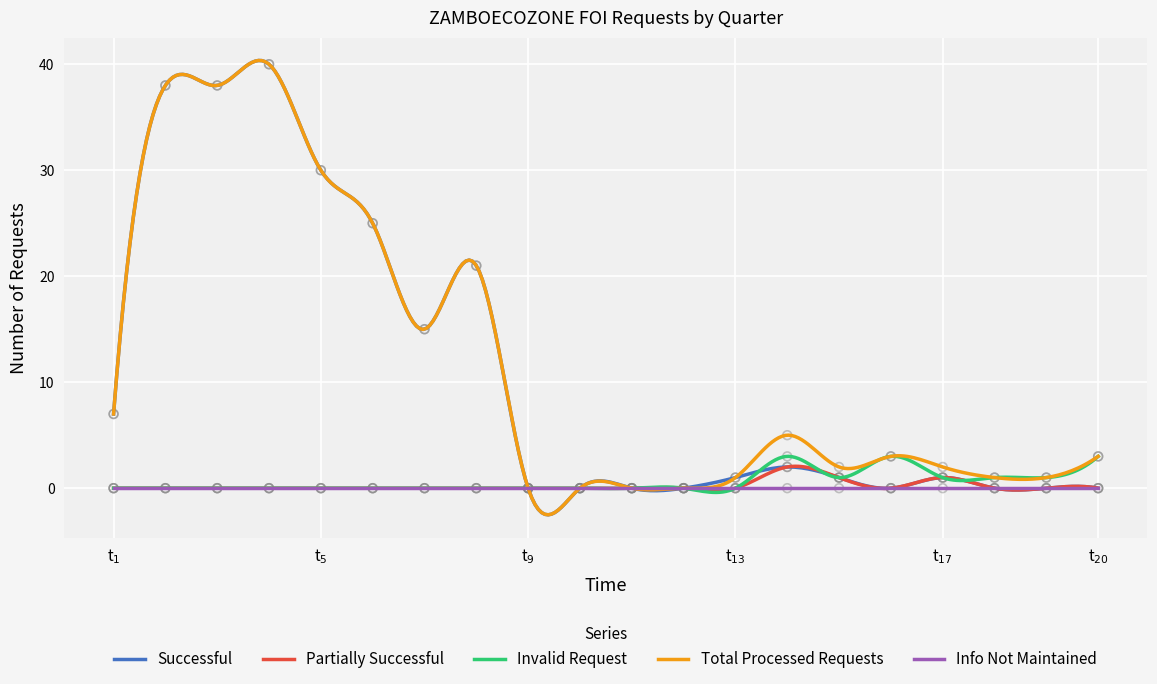

Is the value of Partially Successful at 2019-Q4 greater than the value of Invalid Request at 2023-Q1?

No